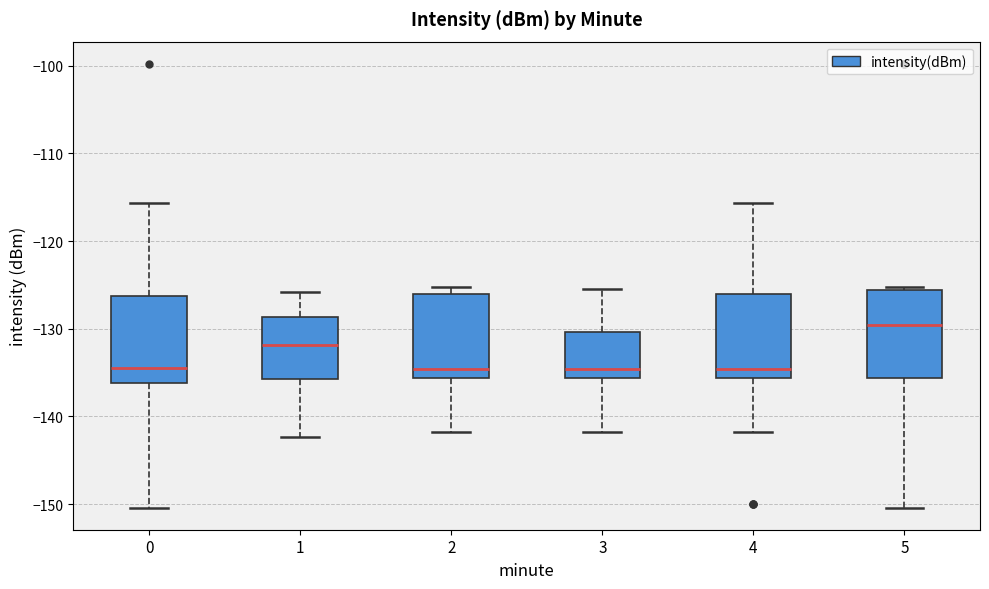

Reading left to right, transcribe this box plot: for each box, give where its median line is, the range the box spans, and where its two whiskers end, as read against the y-axis. The values are not printed on the chart, so give them approximately, as read against the axis.

0: median -134, box -136 to -126, whiskers -150 to -116
1: median -132, box -136 to -129, whiskers -142 to -126
2: median -135, box -136 to -126, whiskers -142 to -125
3: median -135, box -136 to -130, whiskers -142 to -125
4: median -135, box -136 to -126, whiskers -142 to -116
5: median -130, box -136 to -126, whiskers -150 to -125